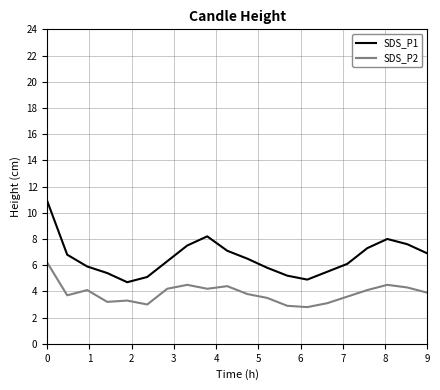

What are all the series names shown in the legend?

SDS_P1, SDS_P2